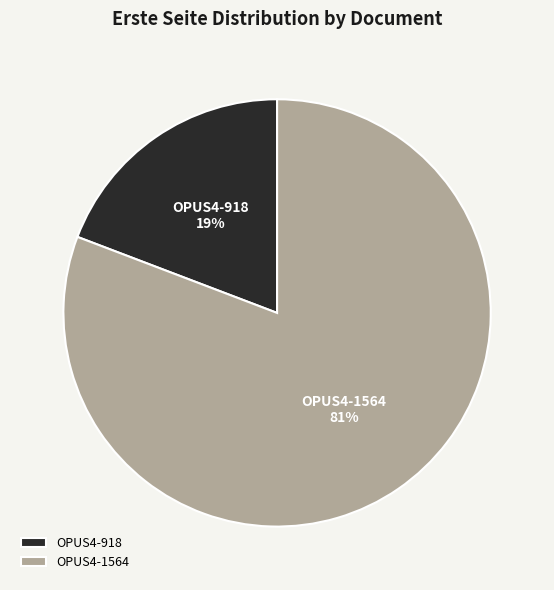

Rank the categories by value from highest to lowest.

OPUS4-1564, OPUS4-918